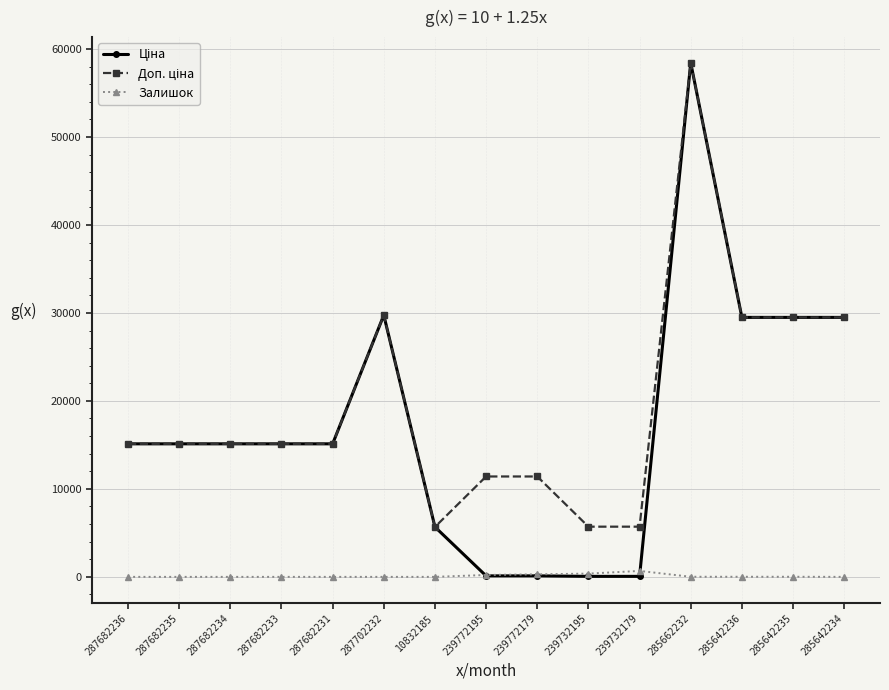

What position from the left is 287682231?

5